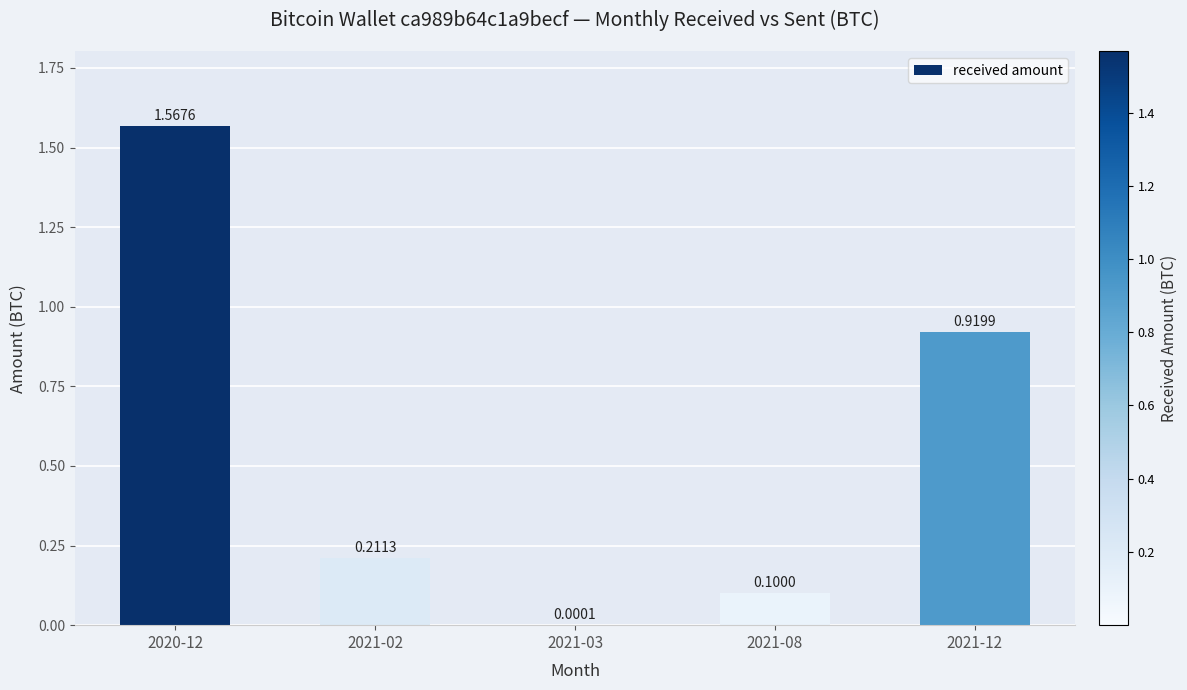

Between 2021-02 and 2021-08, which is larger?

2021-02